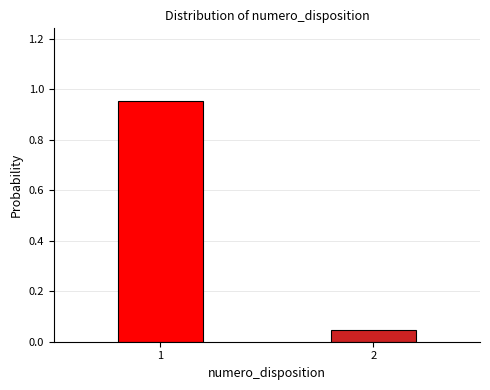

What is the difference between the maximum and minimum values?

0.9